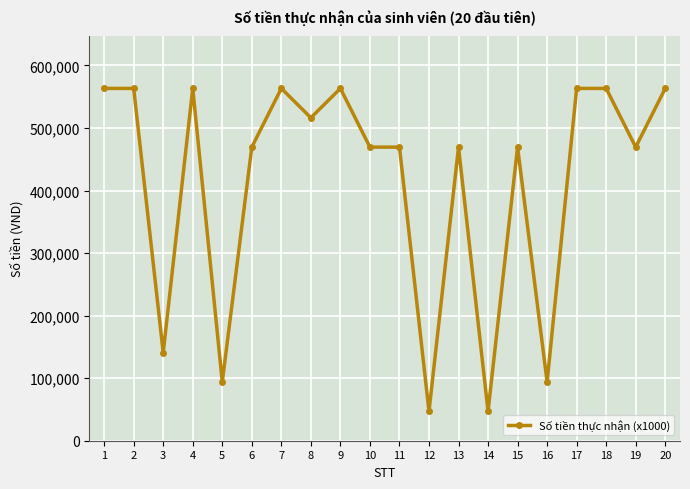

How many distinct data groups are displayed?

1